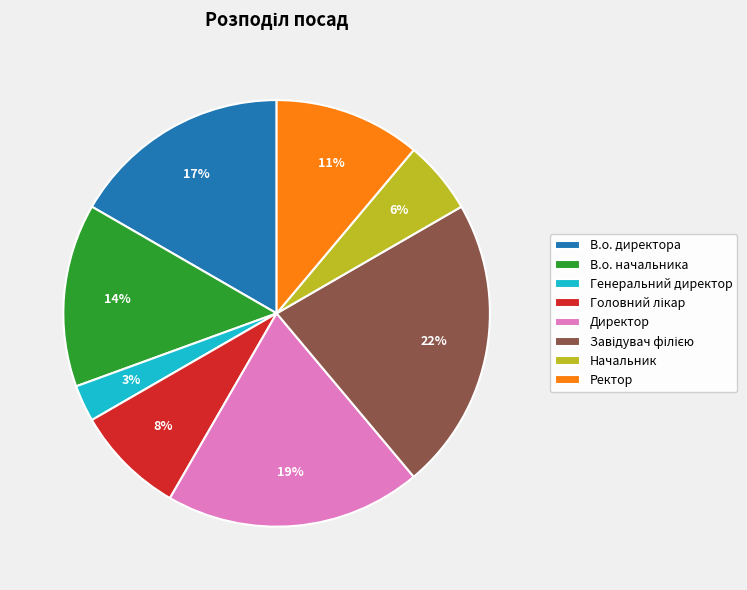

Which category has the smallest portion of the pie?

Генеральний директор